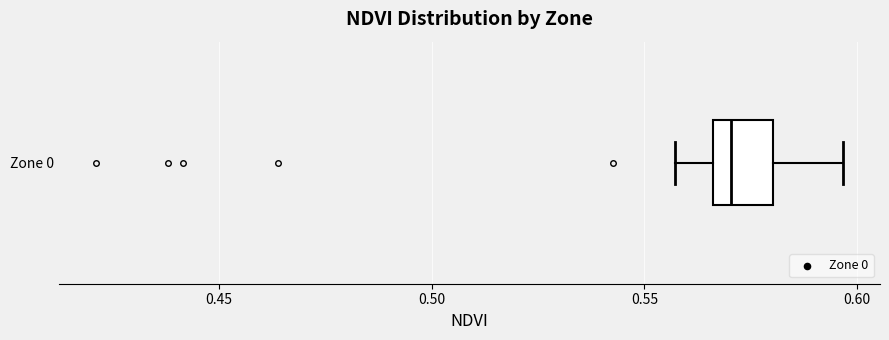

Transcribe this box plot: give where the median line is, the range the box spans, and where the two whiskers end, as read against the x-axis. The values are not printed on the chart, so give them approximately, as read against the axis.

median 0.570, box 0.565 to 0.580, whiskers 0.555 to 0.595